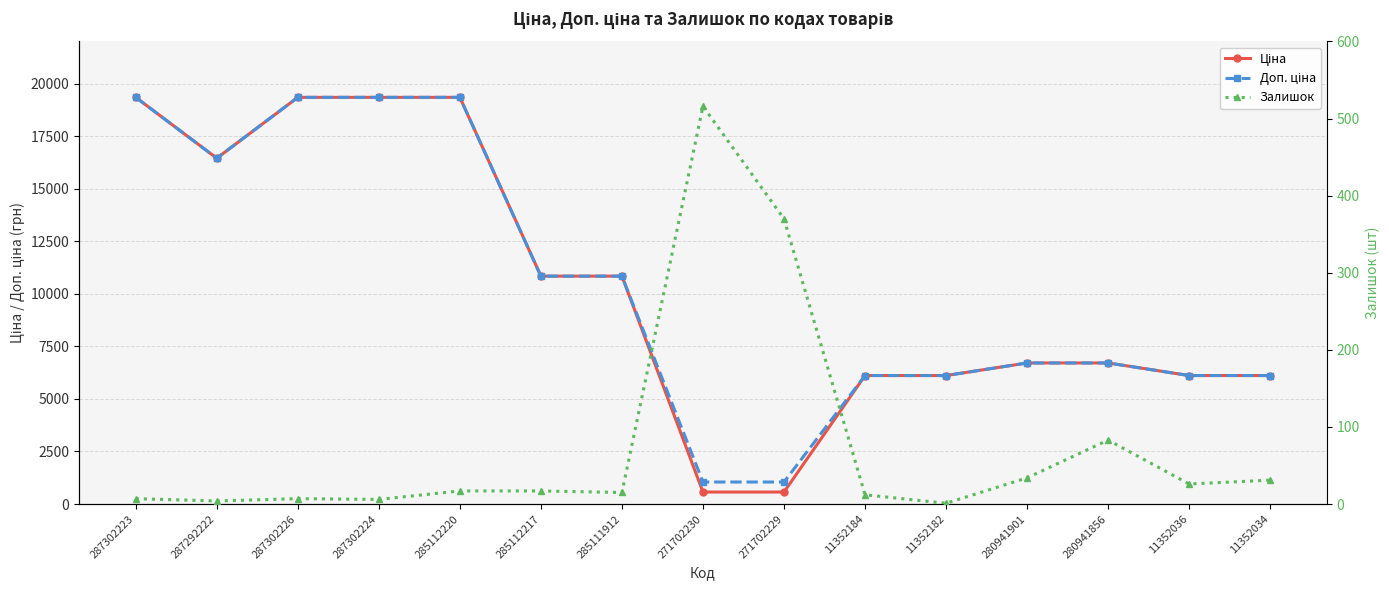

What is the minimum value for Залишок?

1.0